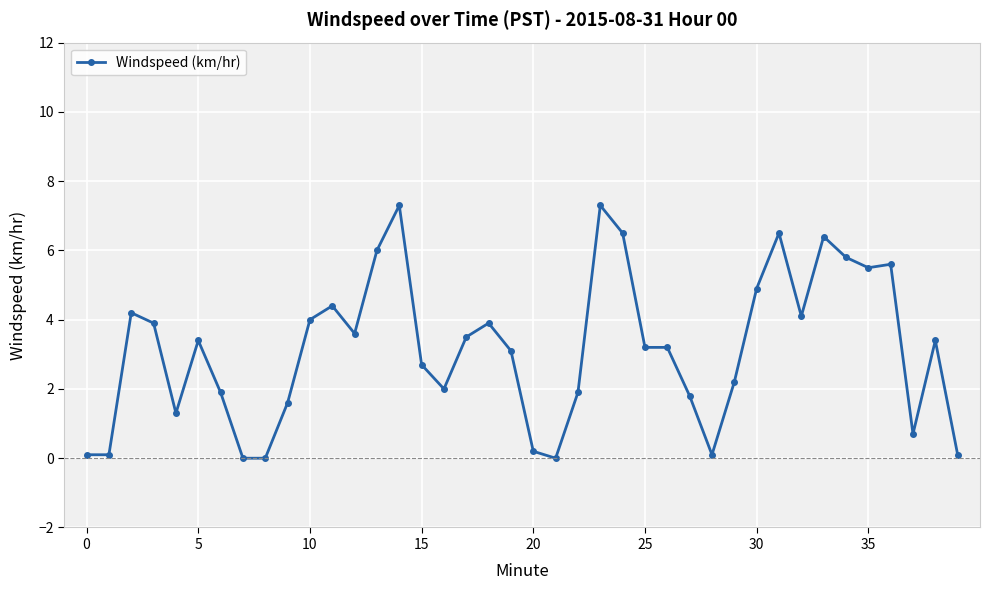

True or false: the data has more than 1 interior local peaks.

True